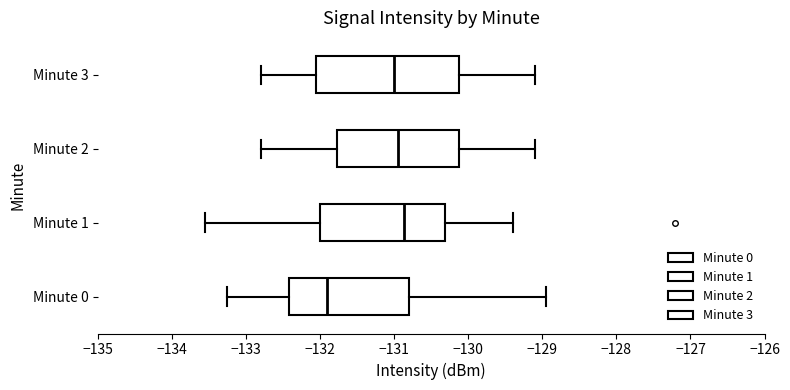

Reading bottom to top, transcribe this box plot: for each box, give where its median line is, the range the box spans, and where its two whiskers end, as read against the x-axis. The values are not printed on the chart, so give them approximately, as read against the axis.

Minute 0: median -131.9, box -132.4 to -130.8, whiskers -133.3 to -128.9
Minute 1: median -130.9, box -132.0 to -130.3, whiskers -133.6 to -129.4
Minute 2: median -130.9, box -131.8 to -130.1, whiskers -132.8 to -129.1
Minute 3: median -131.0, box -132.0 to -130.1, whiskers -132.8 to -129.1